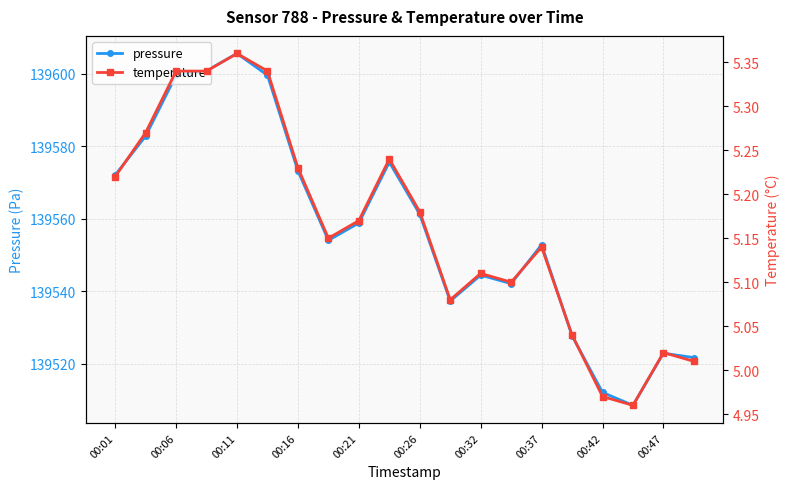

True or false: temperature has more than 1 interior local peaks.

True